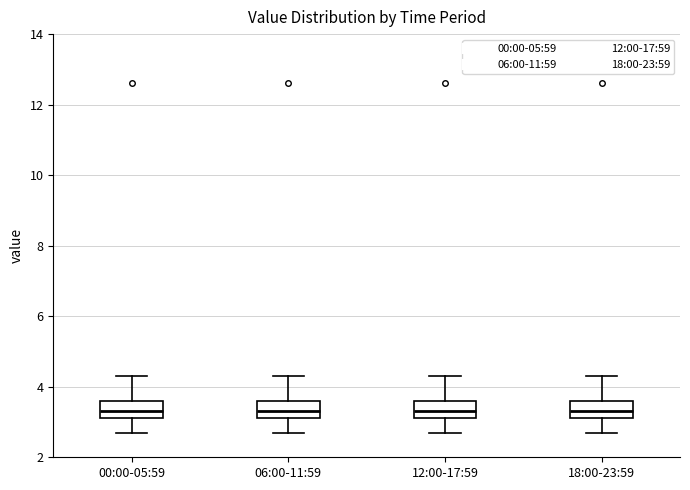

Reading left to right, read every box against the y-axis: the position of its median line, the range the box covers, and the ends of its whiskers. The values are not printed on the chart, so give them approximately, as read against the axis.

00:00-05:59: median 3.4, box 3.2 to 3.6, whiskers 2.8 to 4.4
06:00-11:59: median 3.4, box 3.2 to 3.6, whiskers 2.8 to 4.4
12:00-17:59: median 3.4, box 3.2 to 3.6, whiskers 2.8 to 4.4
18:00-23:59: median 3.4, box 3.2 to 3.6, whiskers 2.8 to 4.4